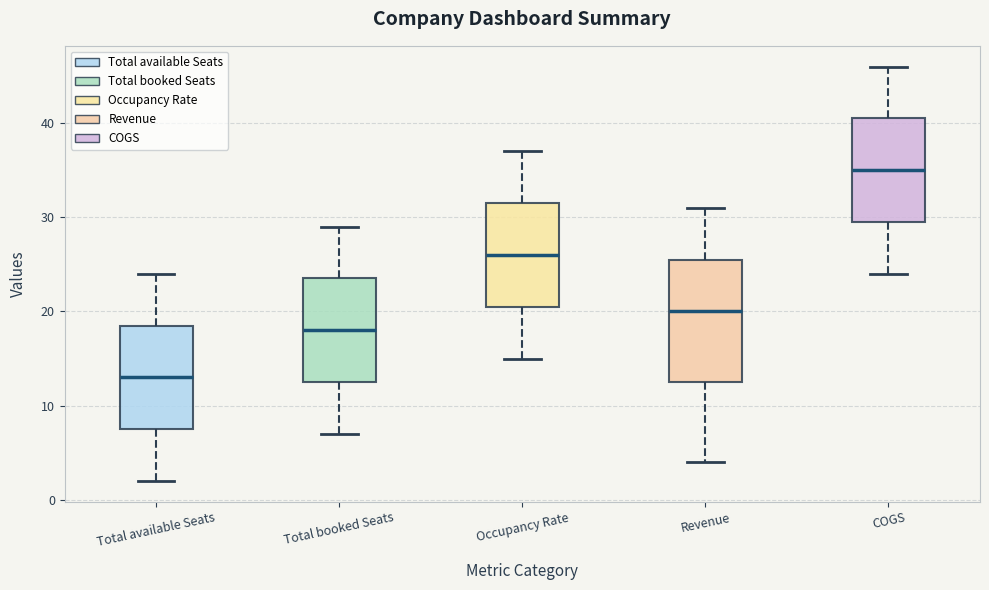

Which box has the lowest median line?

Total available Seats